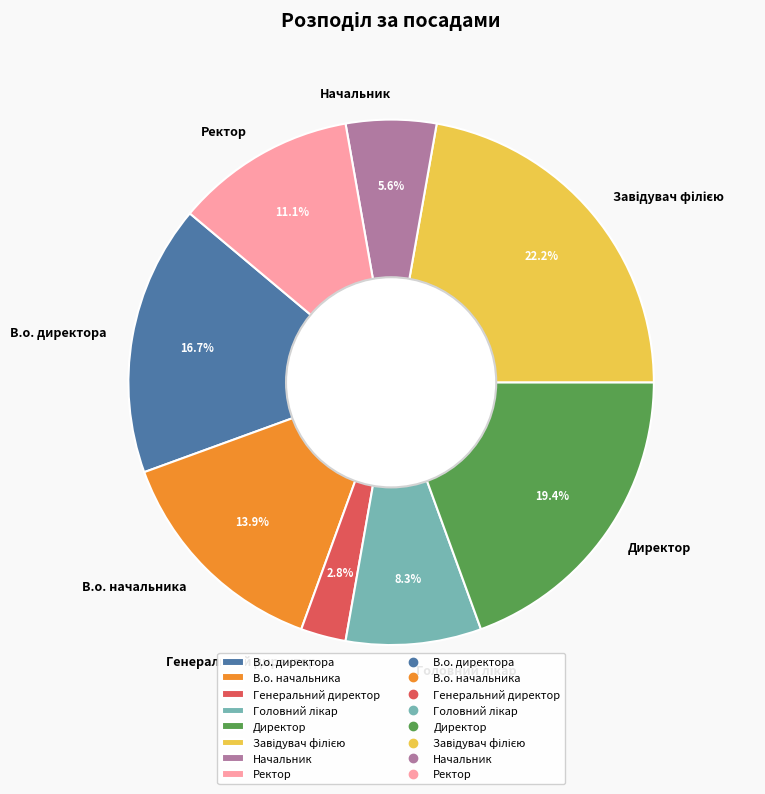

To the nearest percent, what is the difference between the largest and smallest slice percentages?

19%